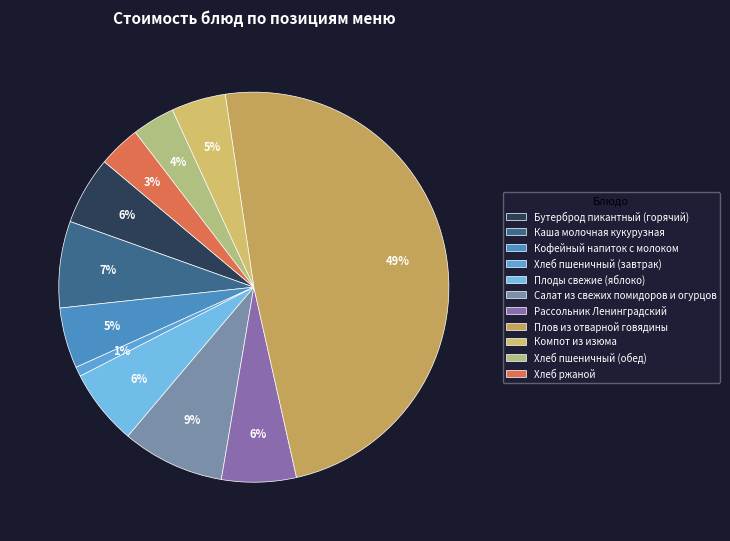

To the nearest percent, what is the average slice percentage?

9%